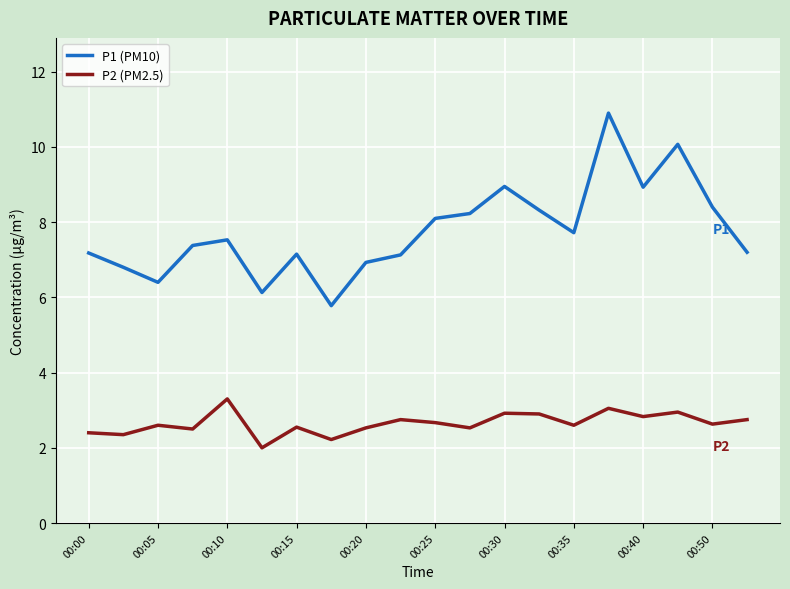

Which series has the largest total across all categories?

P1 (PM10)